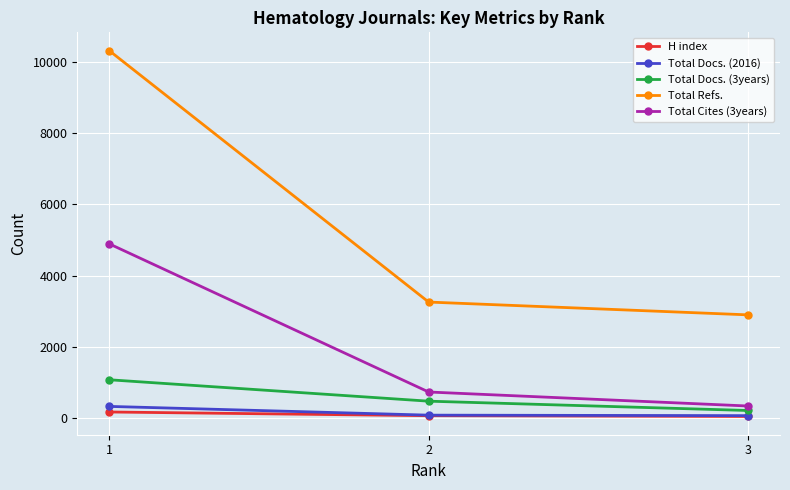

What is the value of the Total Docs. (3years) point at the 2nd from the left?

469